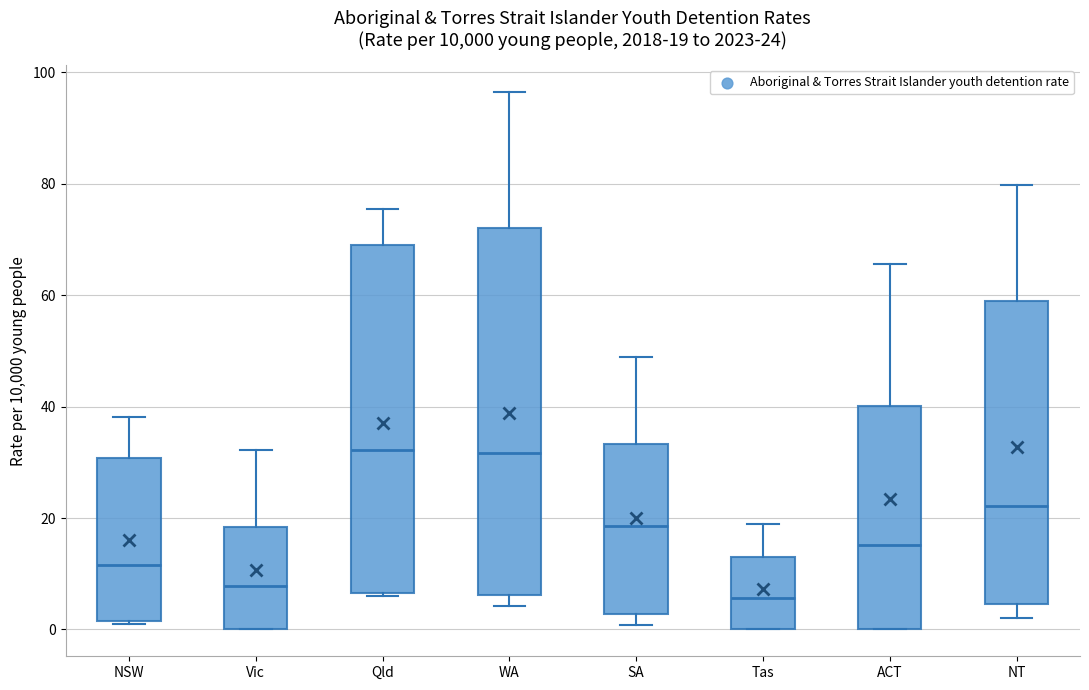

Comparing the boxes themselves (not the whiskers), which one is the tallest?

WA